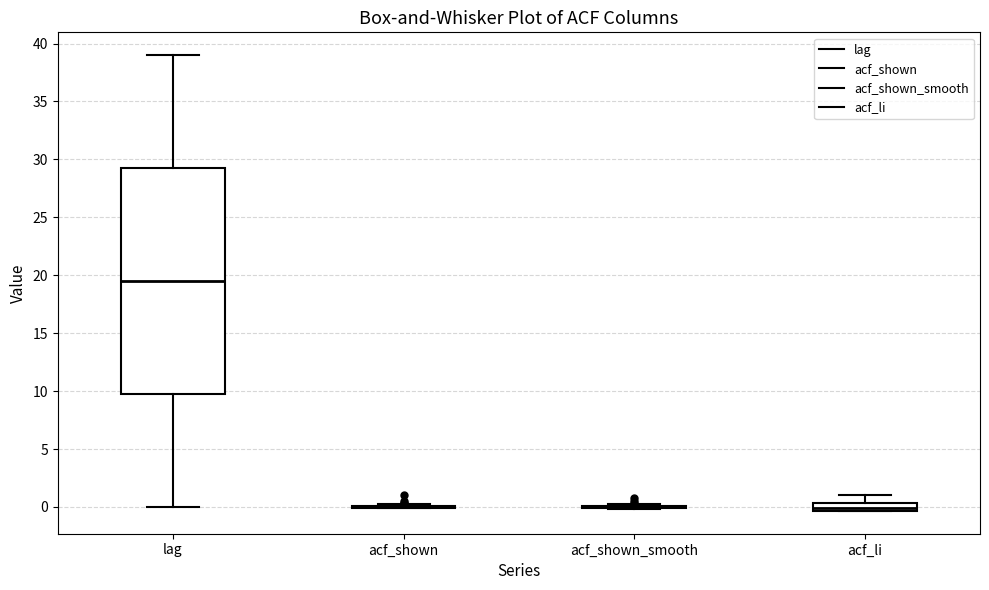

Where is the lower edge of the box for acf_li on the y-axis? The values are not printed on the chart, so give them approximately, as read against the axis.

-0.5